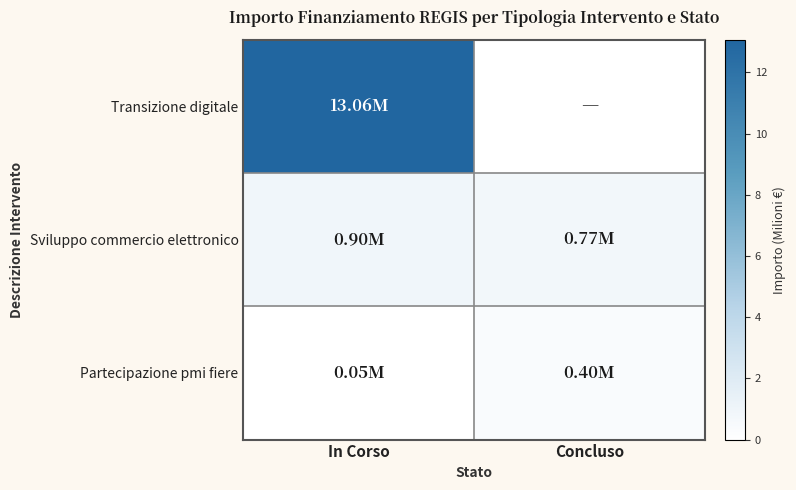

Reading left to right, list all the values displayed in this chart.

Transizione digitale: In Corso=13.1	Concluso=0.0
Sviluppo commercio elettronico: In Corso=0.9	Concluso=0.8
Partecipazione pmi fiere: In Corso=0.1	Concluso=0.4